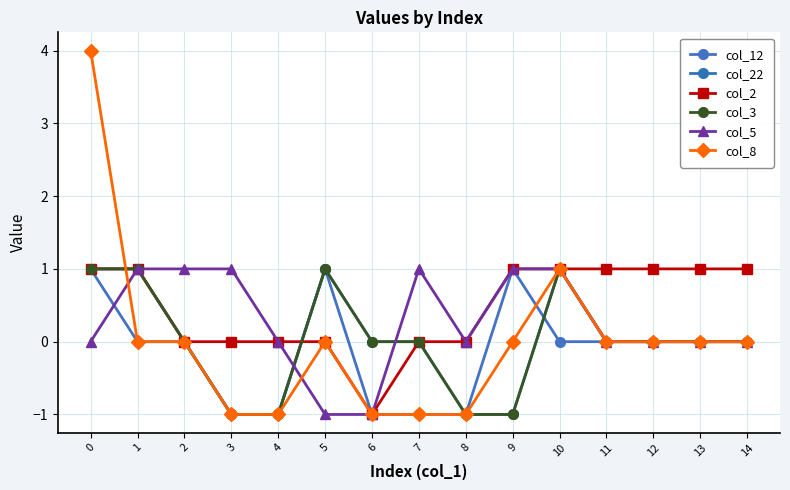

Where is the first local minimum for col_2?

6